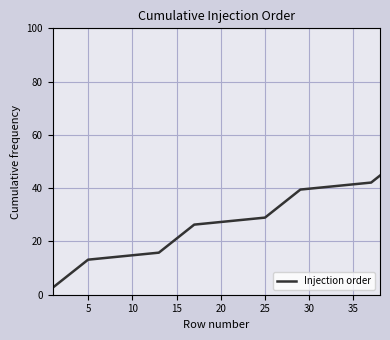

What is the average value?

51.3